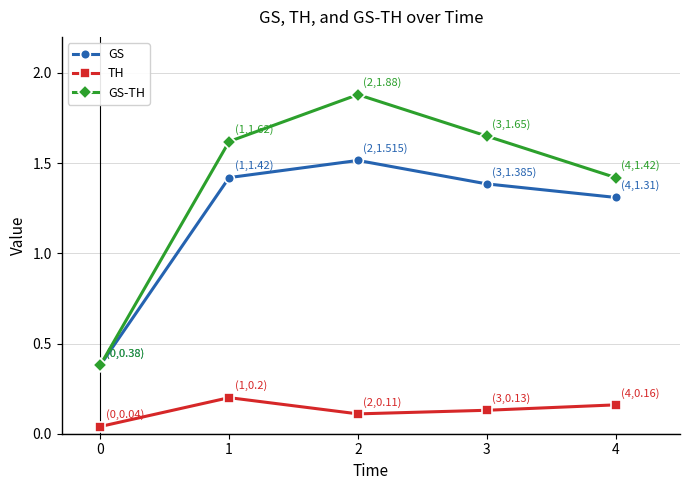

True or false: TH has a value of 0.2 at 4.

True